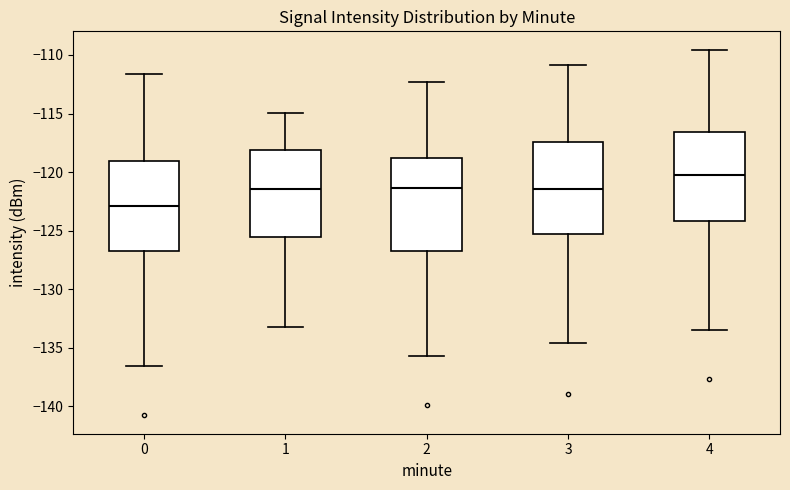

Reading left to right, read every box against the y-axis: the position of its median line, the range the box covers, and the ends of its whiskers. The values are not printed on the chart, so give them approximately, as read against the axis.

0: median -123.0, box -126.5 to -119.0, whiskers -136.5 to -111.5
1: median -121.5, box -125.5 to -118.0, whiskers -133.0 to -115.0
2: median -121.5, box -126.5 to -119.0, whiskers -135.5 to -112.5
3: median -121.5, box -125.5 to -117.5, whiskers -134.5 to -111.0
4: median -120.0, box -124.0 to -116.5, whiskers -133.5 to -109.5